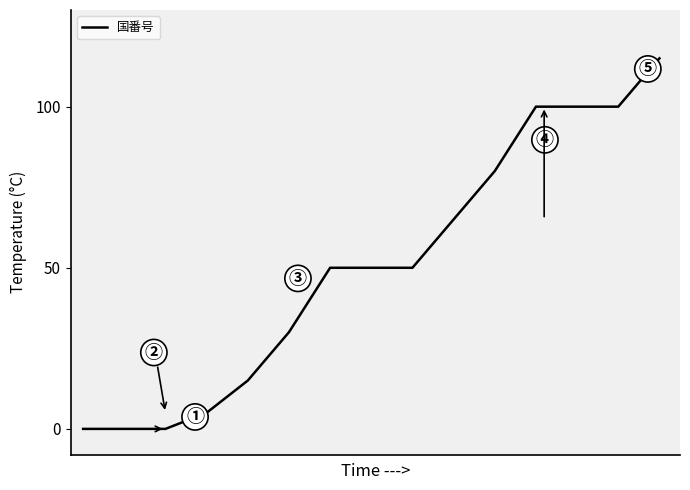

What is the greatest value displayed?

115